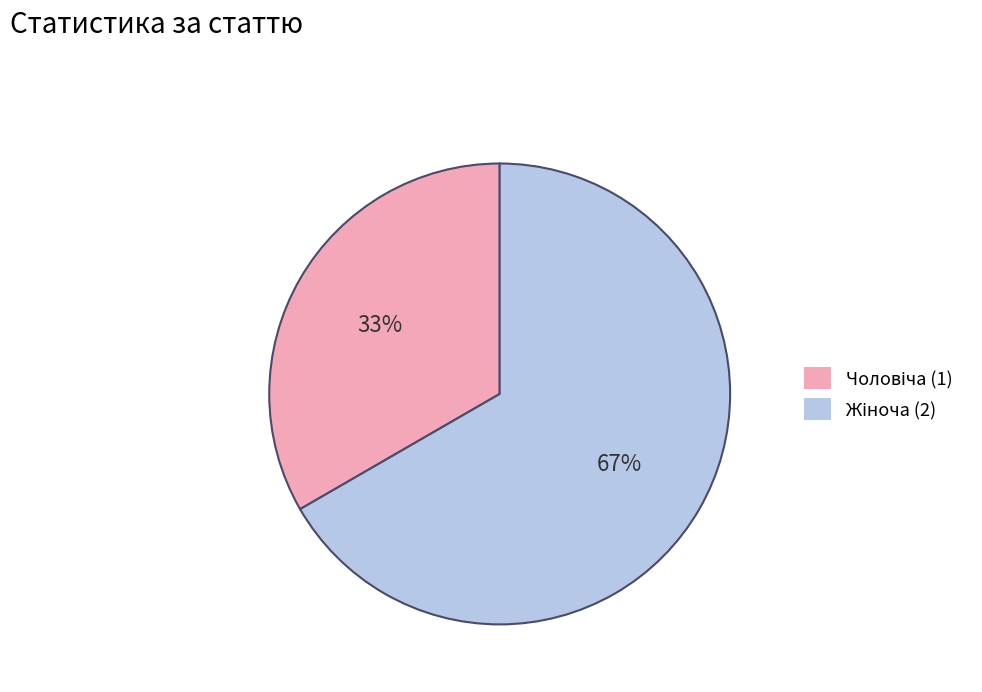

Does any single category account for the majority?

Yes